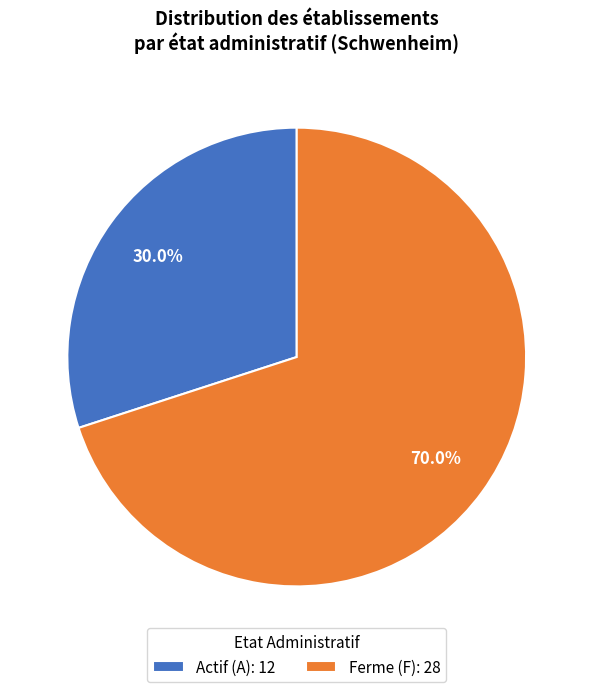

Rank the categories by value from highest to lowest.

Ferme (F): 28, Actif (A): 12